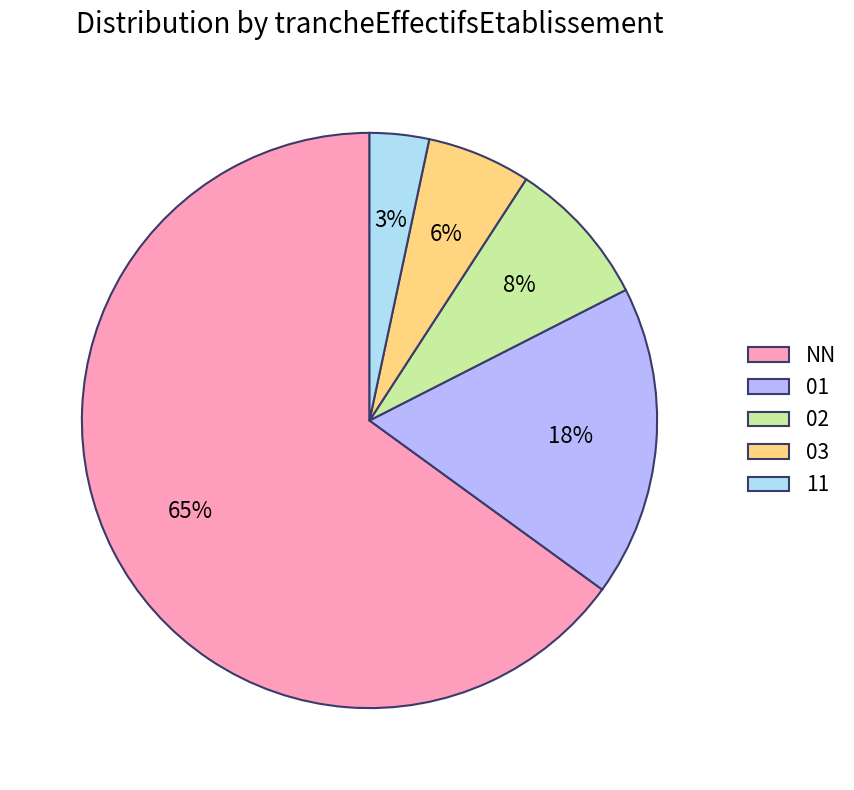

What is the largest slice in the pie chart?

NN